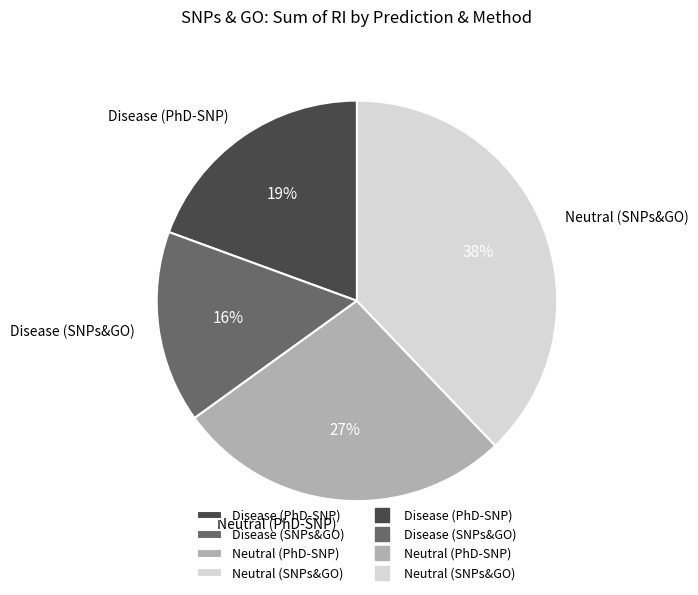

Is the sum of Neutral (PhD-SNP) and Disease (PhD-SNP) greater than half?

No